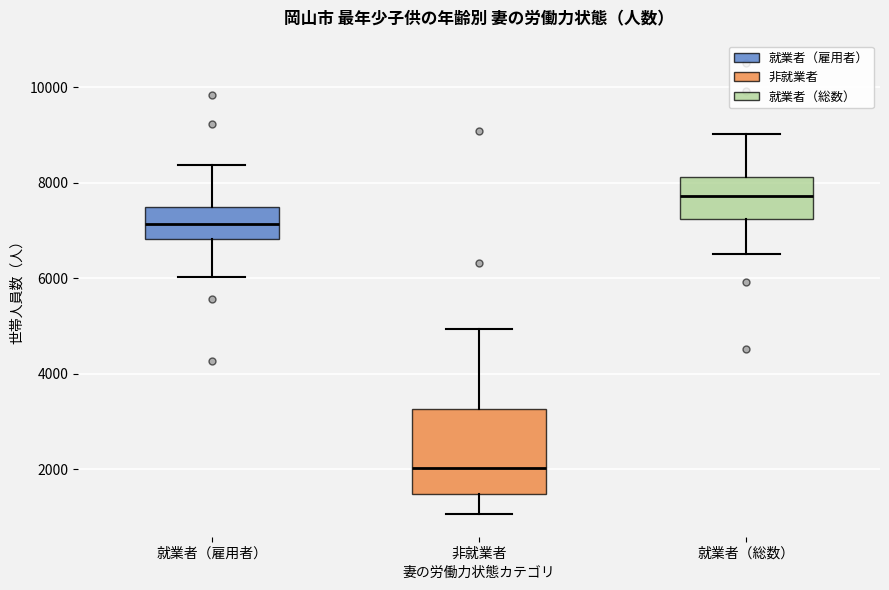

Comparing the boxes themselves (not the whiskers), which one is the tallest?

非就業者